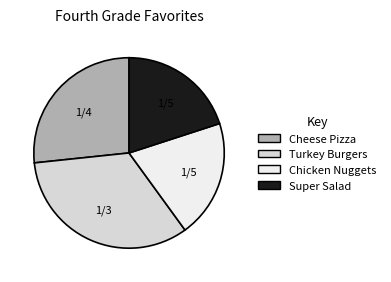

Is there any slice that represents more than half of the pie?

No